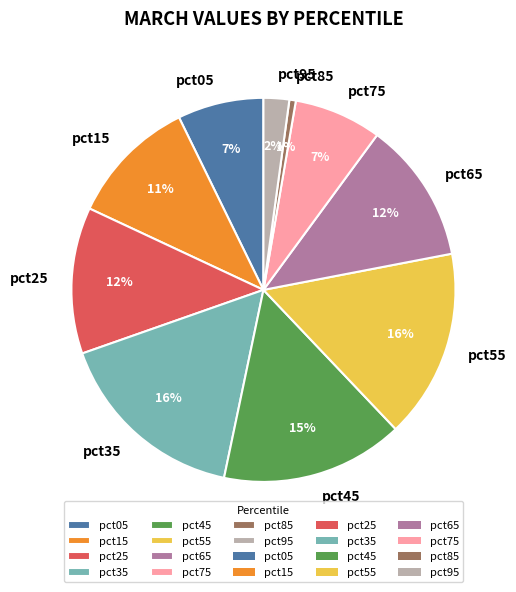

How many slices are in this pie chart?

10